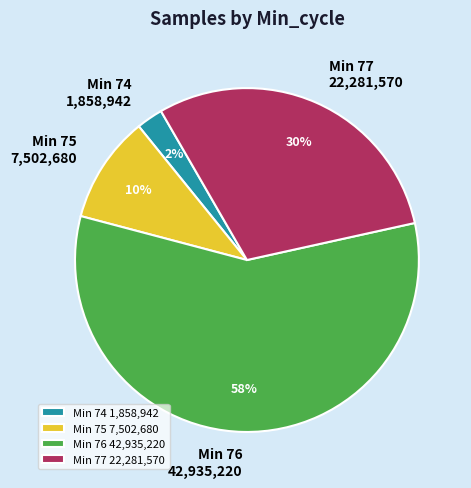

How many slices are in this pie chart?

4